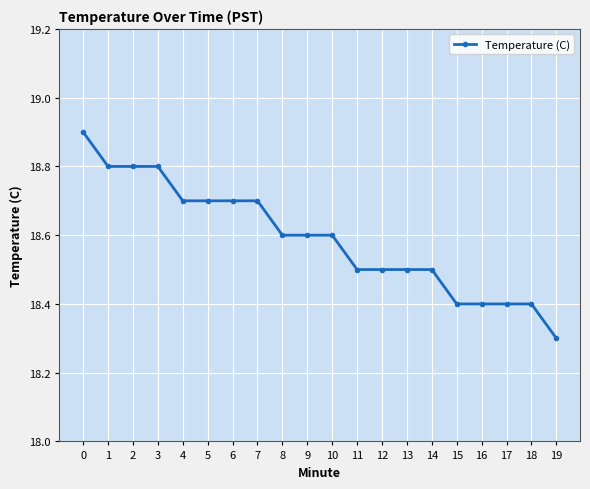

What is the sum of all values?

371.8